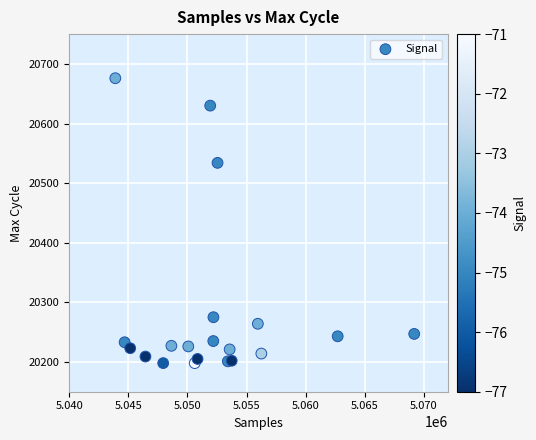

What Y value in the scatter plot is closest to 20437?

20534